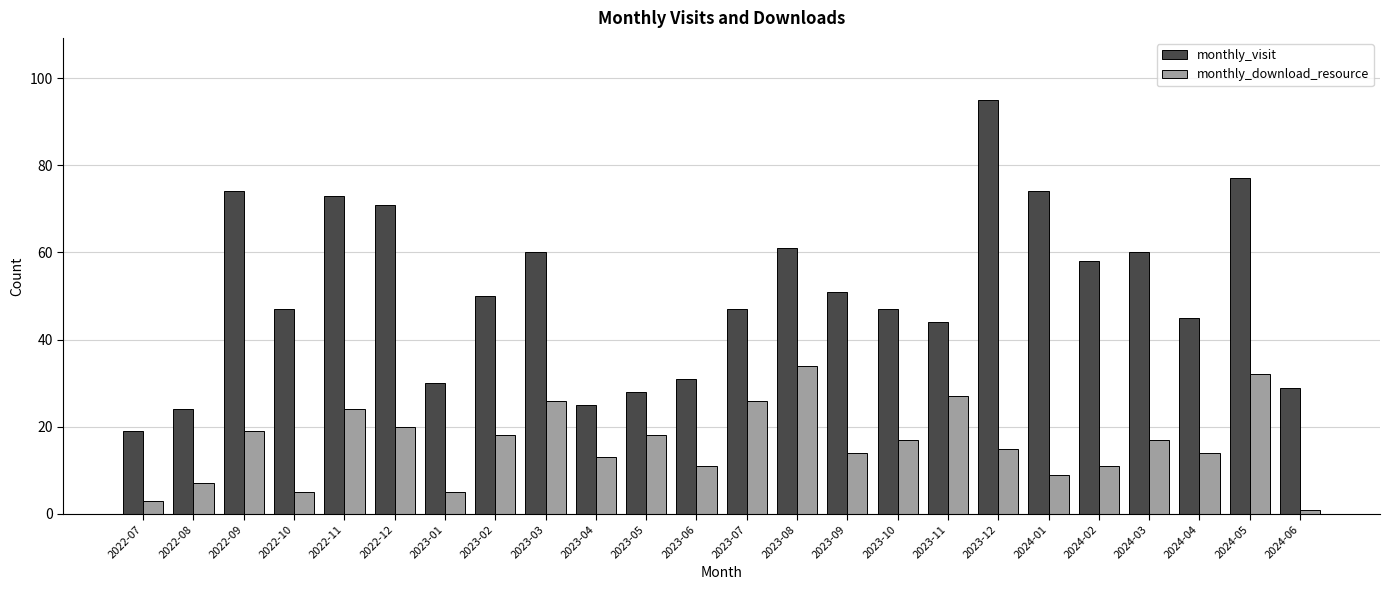

How many bars are there in total?

48